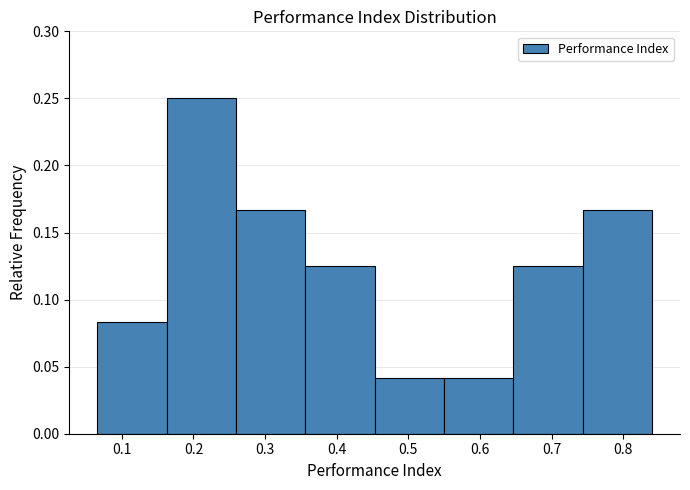

Reading left to right, list every bar in this chart as the range it spans on the x-axis followed by its height. Neither the bar edges nor the heights are printed on the chart, so give them approximately, as read against the axes.

0.07 to 0.16: 0.085
0.16 to 0.26: 0.250
0.26 to 0.36: 0.165
0.36 to 0.45: 0.125
0.45 to 0.55: 0.040
0.55 to 0.65: 0.040
0.65 to 0.74: 0.125
0.74 to 0.84: 0.165